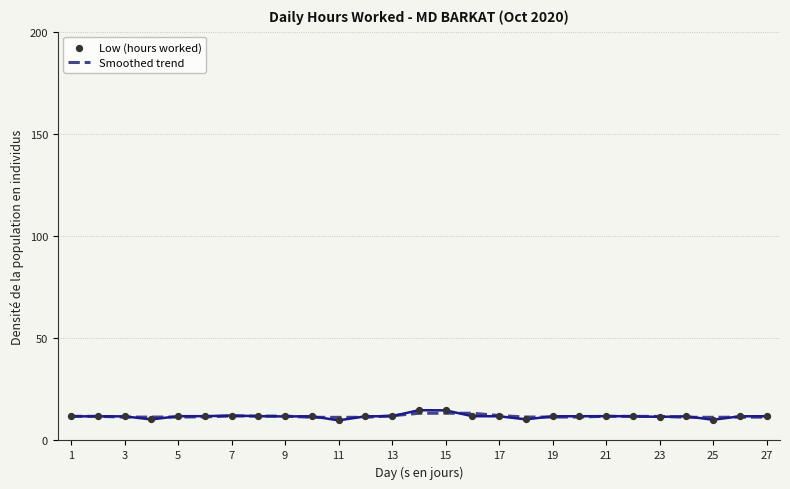

Which series has the largest Y range (max minus min)?

Low (hours worked)